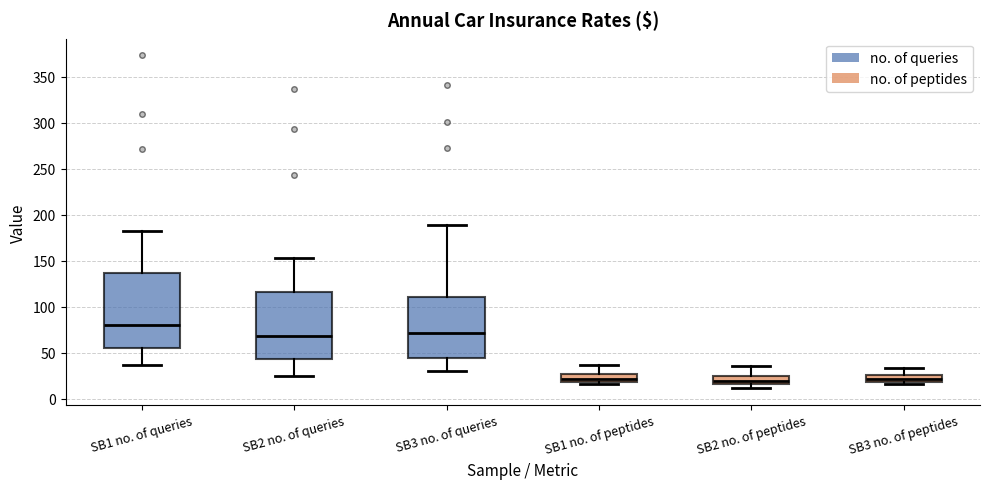

Reading left to right, read every box against the y-axis: the position of its median line, the range the box covers, and the ends of its whiskers. The values are not printed on the chart, so give them approximately, as read against the axis.

SB1 no. of queries: median 80, box 55 to 135, whiskers 35 to 180
SB2 no. of queries: median 70, box 45 to 115, whiskers 25 to 155
SB3 no. of queries: median 70, box 45 to 110, whiskers 30 to 190
SB1 no. of peptides: median 20 (inside the box), box 20 to 25, whiskers 15 to 35
SB2 no. of peptides: median 20, box 15 to 25, whiskers 10 to 35
SB3 no. of peptides: median 20 (inside the box), box 20 to 25, whiskers 15 to 35